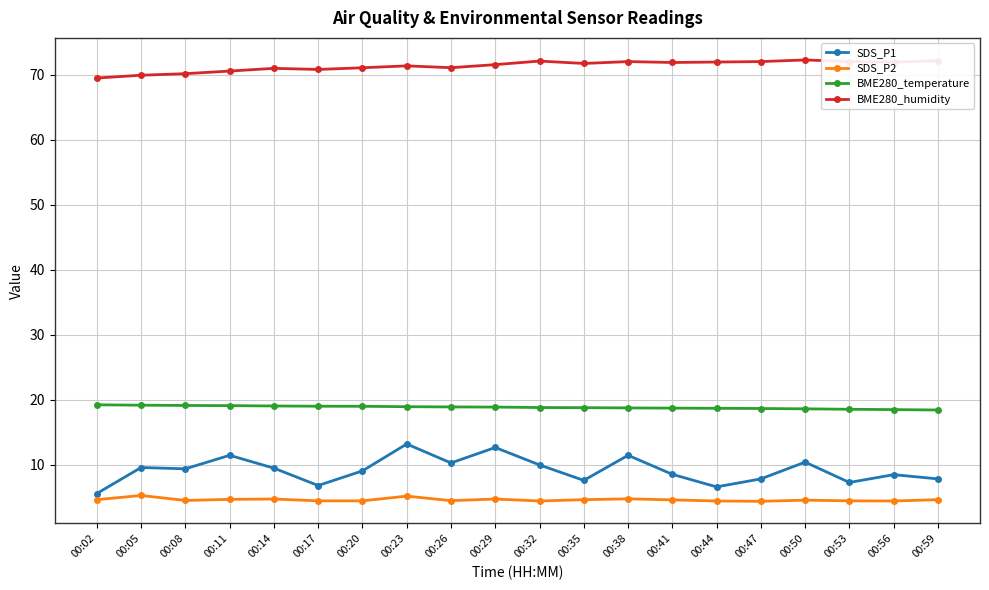

What is the difference between the highest and lowest values at 00:56?

67.5